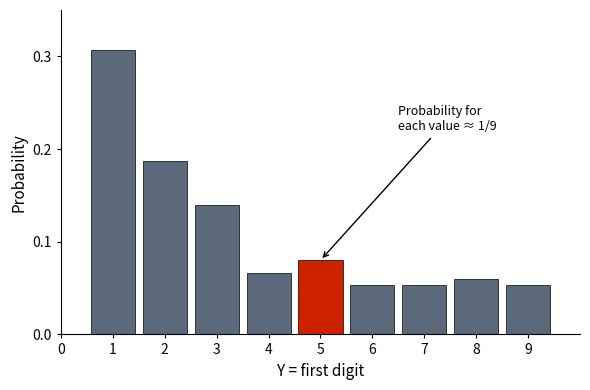

What is the sum of all values?

1.0